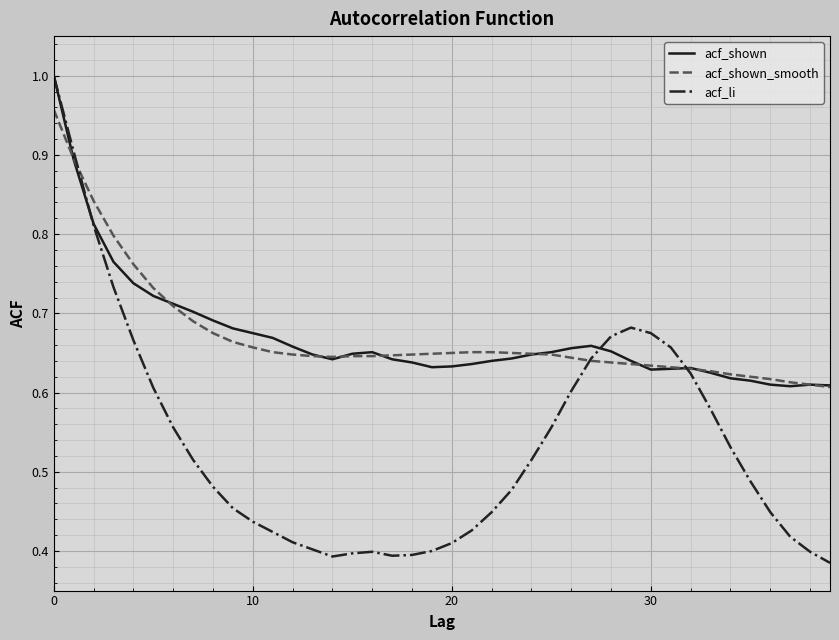

How many times do acf_shown_smooth and acf_li cross each other?

3